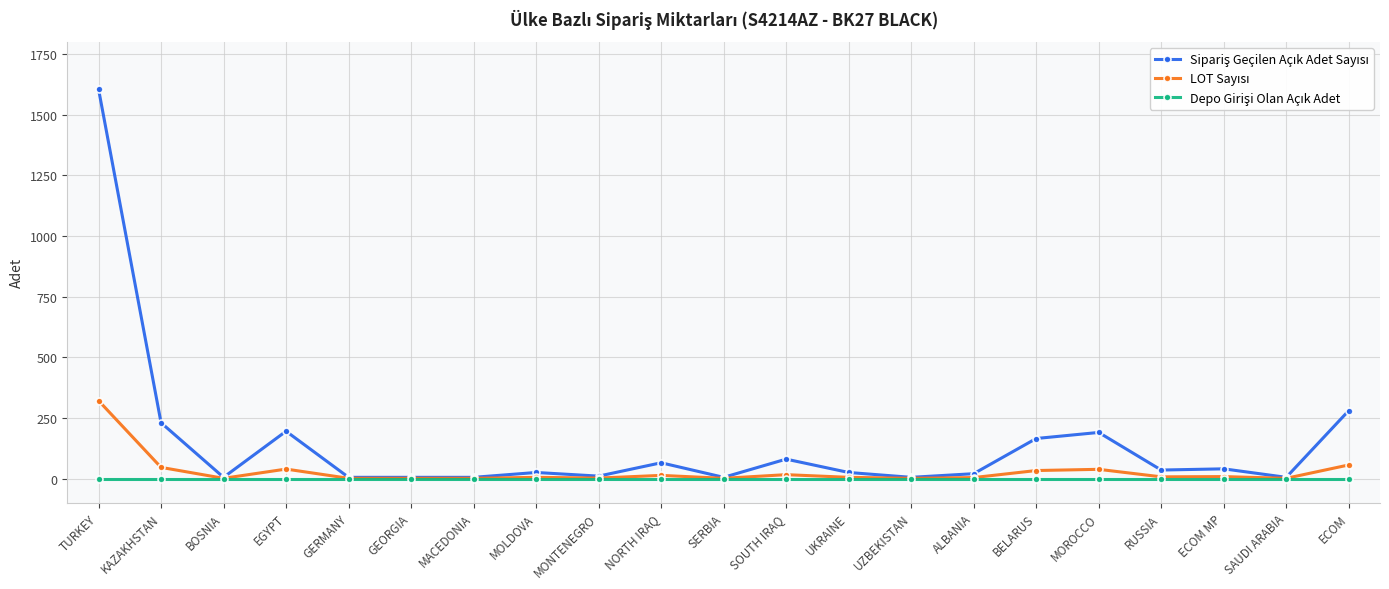

What is the label of the 19th point from the left?

ECOM MP